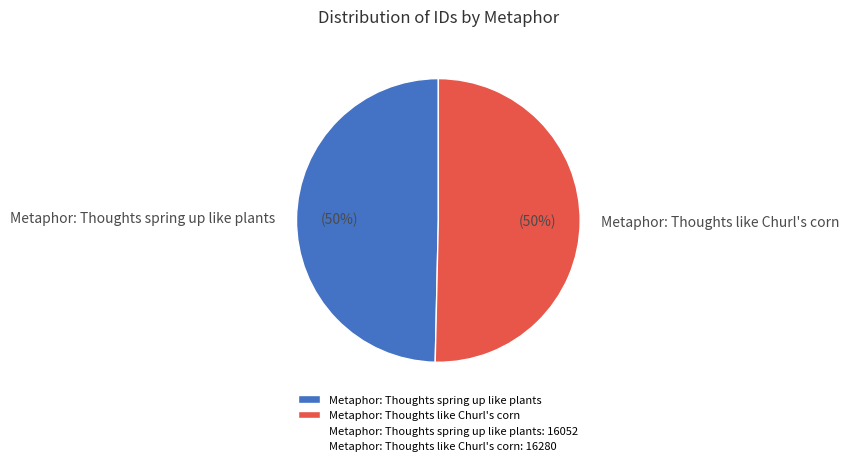

Approximately how many times larger is the value at Metaphor: Thoughts like Churl's corn compared to Metaphor: Thoughts spring up like plants?

1.0